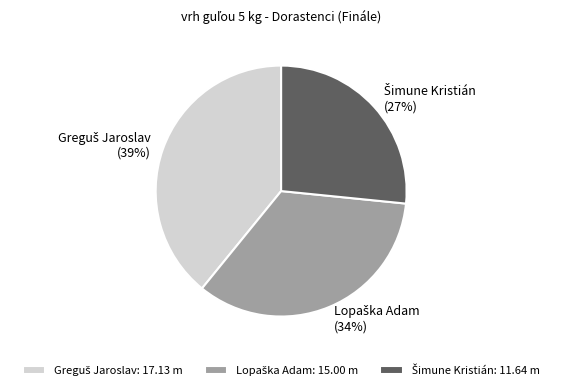

To the nearest percent, what is the average slice percentage?

33%